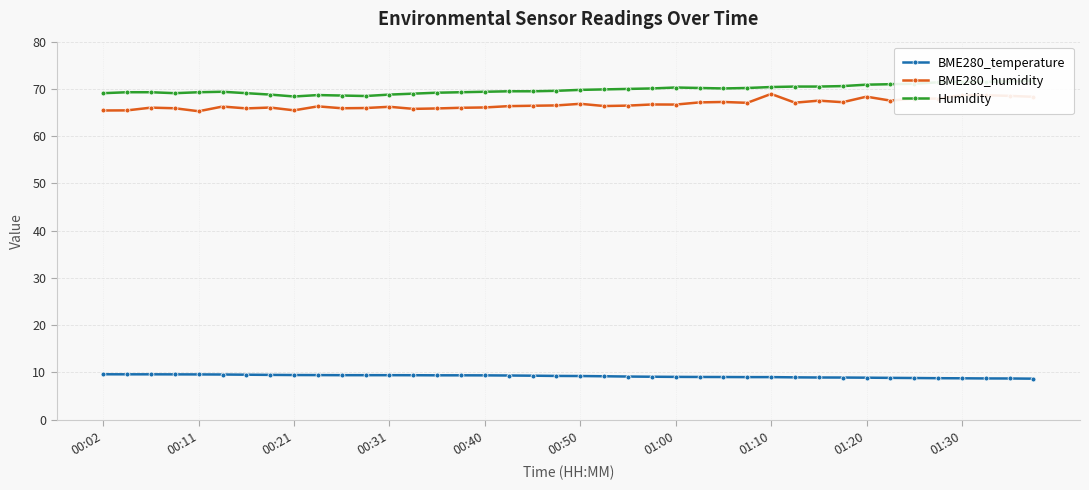

True or false: BME280_temperature and BME280_humidity intersect in this chart.

False